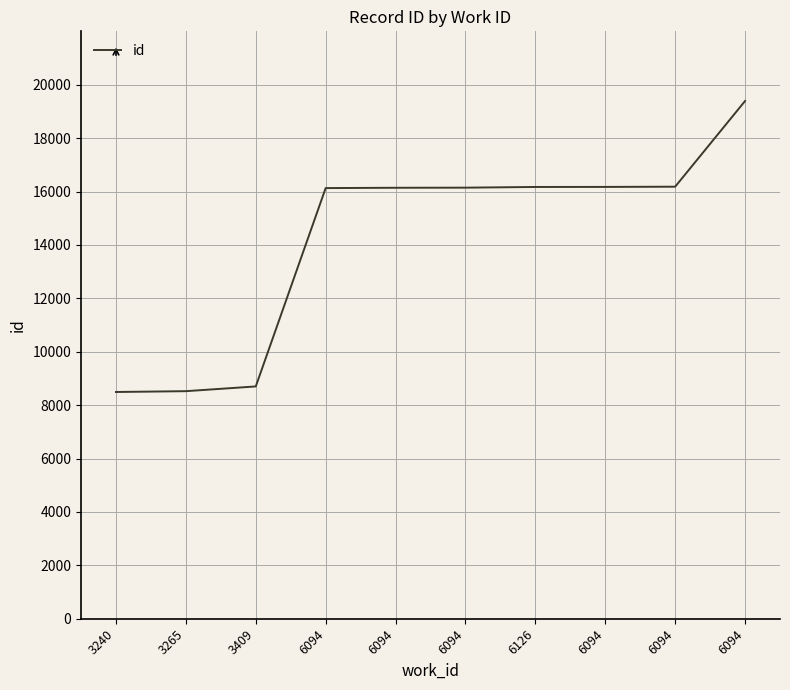

Which label corresponds to the largest value in the chart?

6094